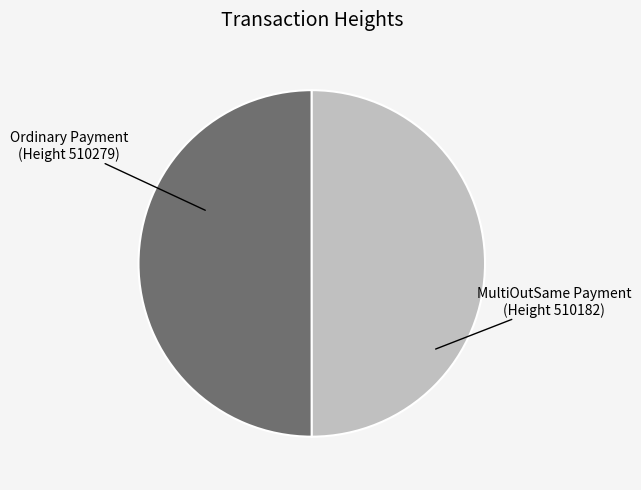

What is the ratio of the value at Ordinary Payment (Height 510279) to the value at MultiOutSame Payment (Height 510182)?

1.0